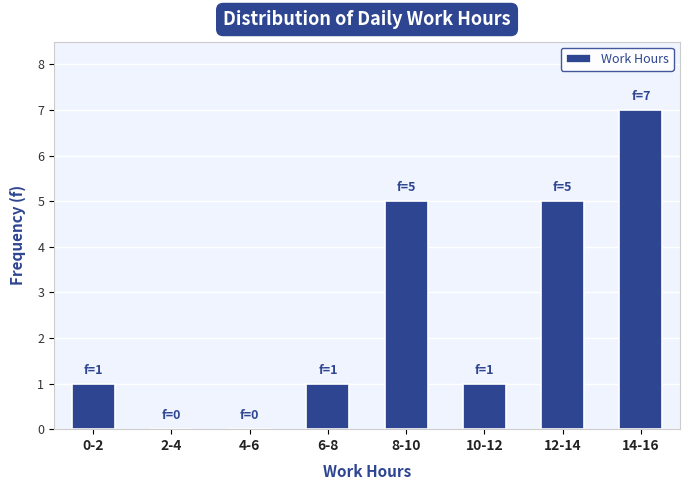

Reading right to left, extract all data points from this chart.

14-16=7	12-14=5	10-12=1	8-10=5	6-8=1	4-6=0	2-4=0	0-2=1